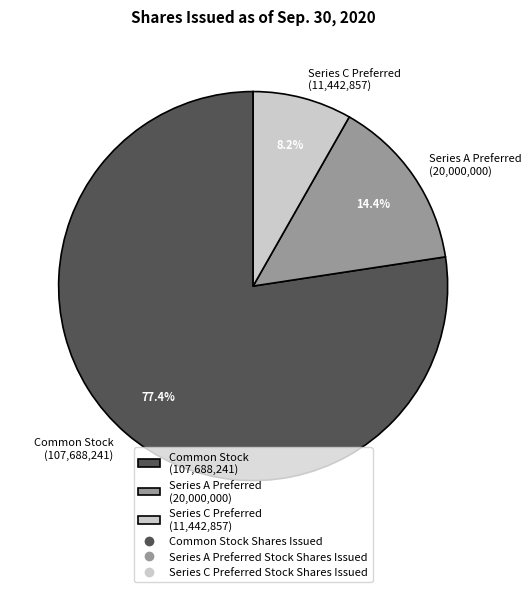

Approximately how many times larger is the value at Common Stock (107,688,241) compared to Series A Preferred (20,000,000)?

5.4